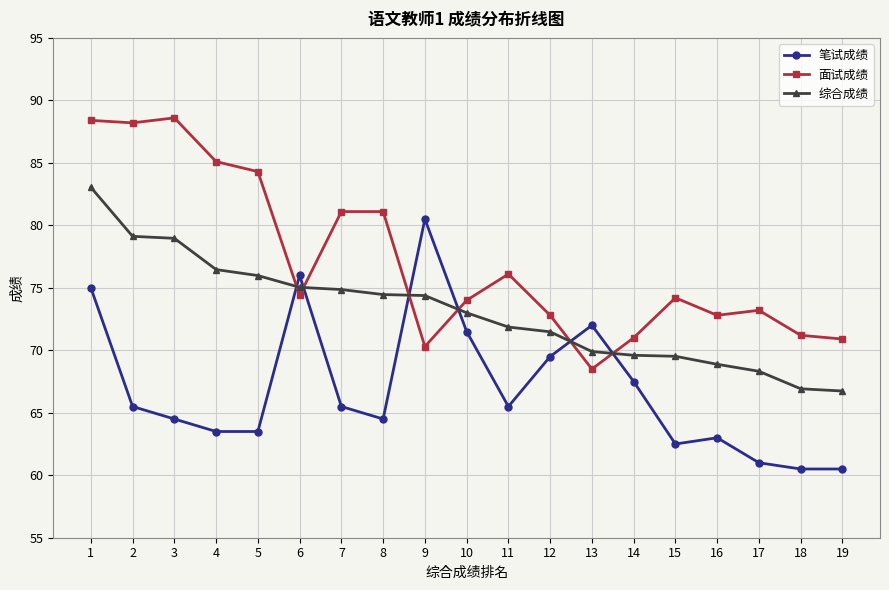

Where is 笔试成绩 nearest to the value 70?

12